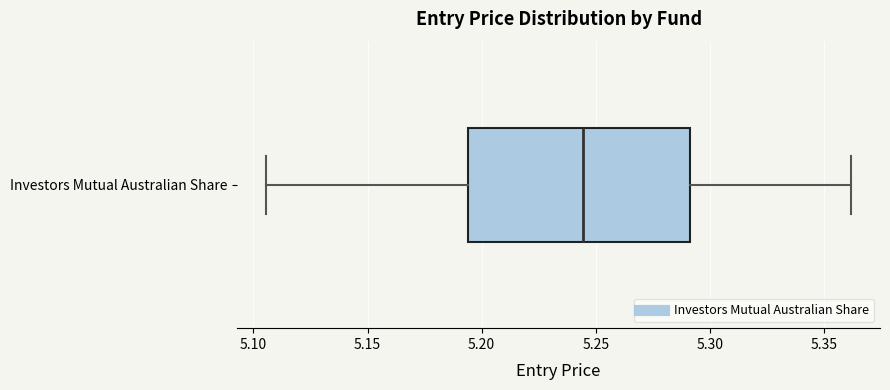

Transcribe this box plot: give where the median line is, the range the box spans, and where the two whiskers end, as read against the x-axis. The values are not printed on the chart, so give them approximately, as read against the axis.

median 5.245, box 5.195 to 5.290, whiskers 5.105 to 5.360